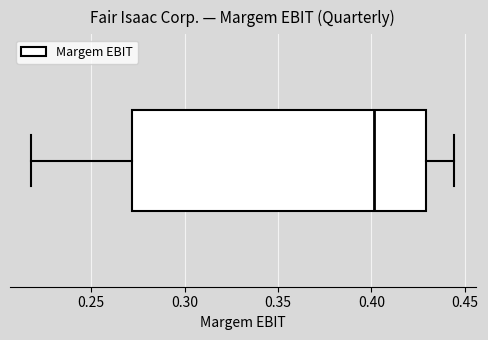

Transcribe this box plot: give where the median line is, the range the box spans, and where the two whiskers end, as read against the x-axis. The values are not printed on the chart, so give them approximately, as read against the axis.

median 0.400, box 0.270 to 0.430, whiskers 0.220 to 0.445